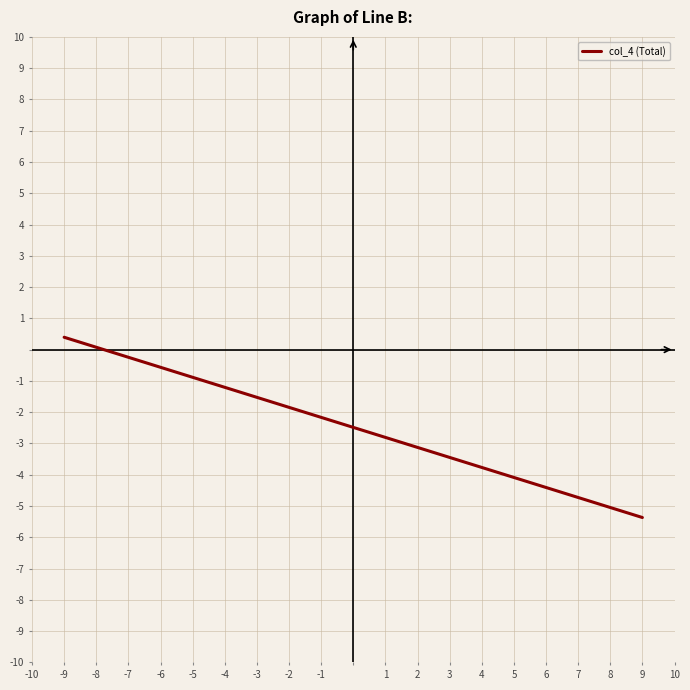

What is the greatest value displayed?

0.4